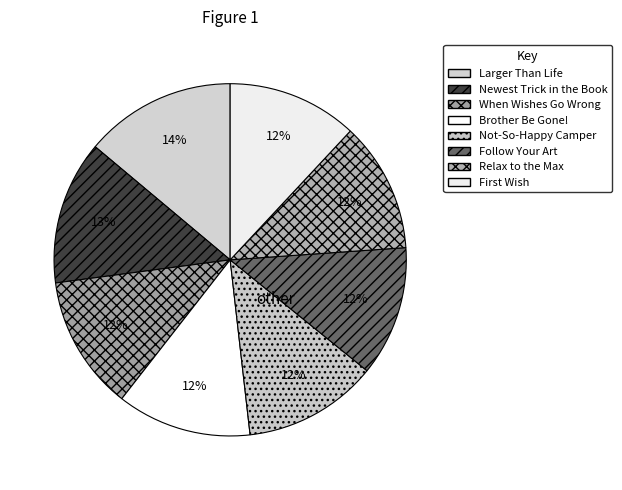

Is it true that Newest Trick in the Book is 13% of the pie?

True